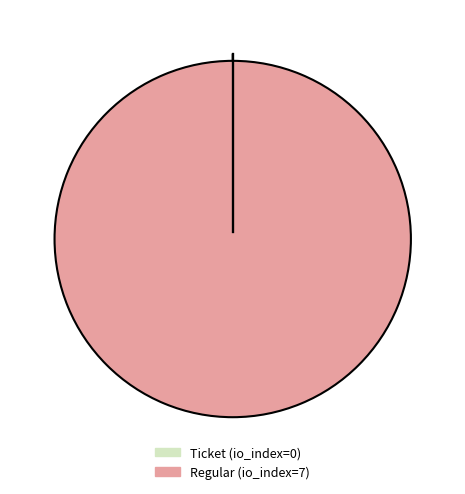

Does any single category account for the majority?

Yes